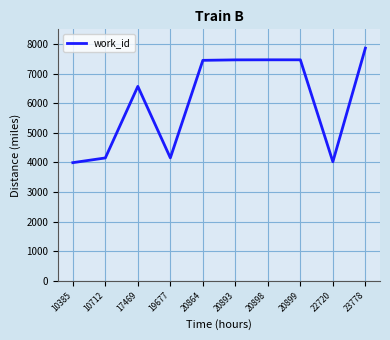

At which label is the value closest to 5929?

17469